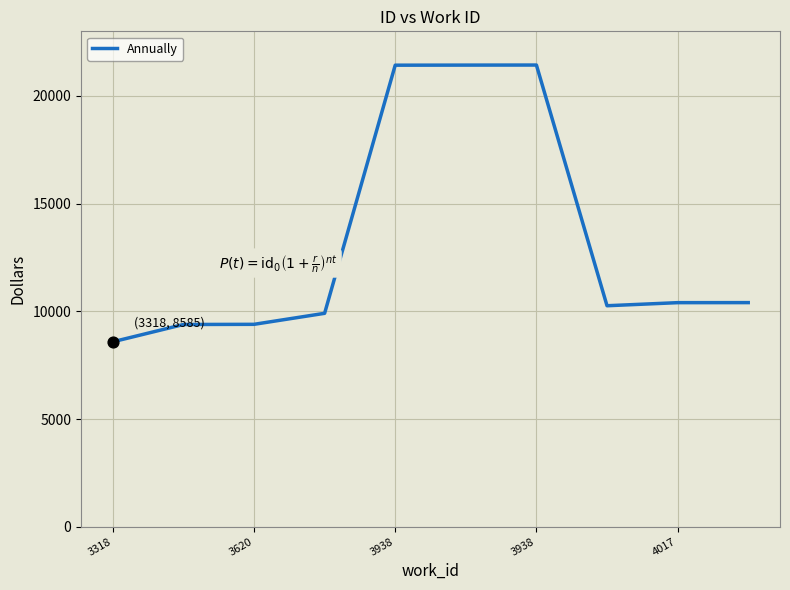

What is the difference between the maximum and minimum values?

12850